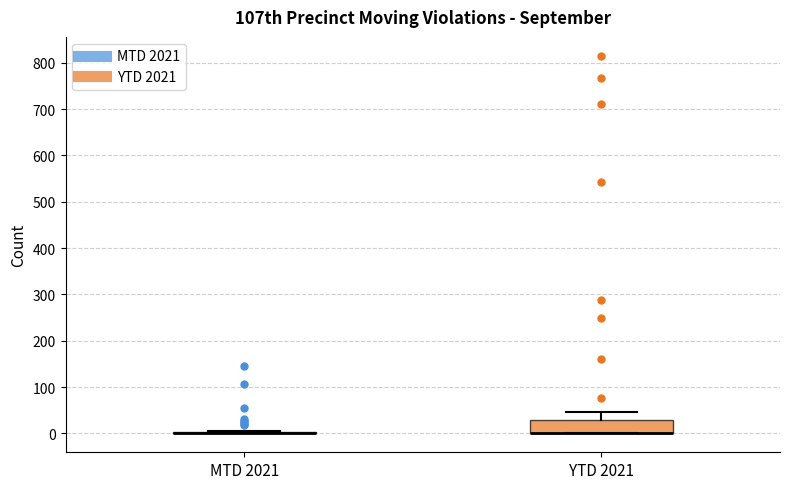

Comparing the boxes themselves (not the whiskers), which one is the tallest?

YTD 2021